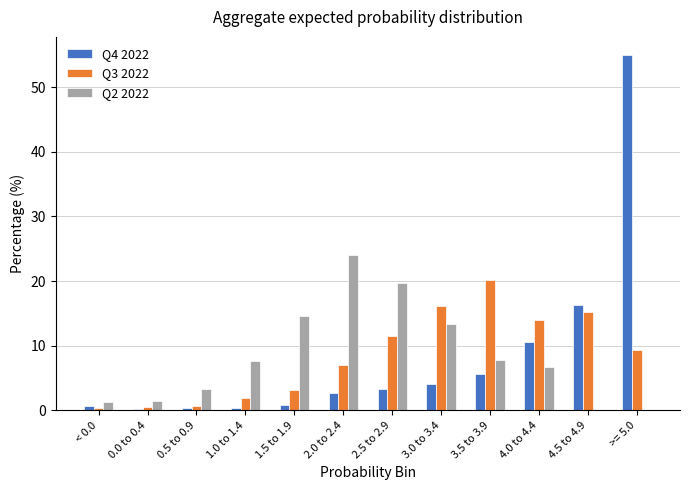

The Q2 2022 series shows 13.4 at 3.0 to 3.4. True or false?

True